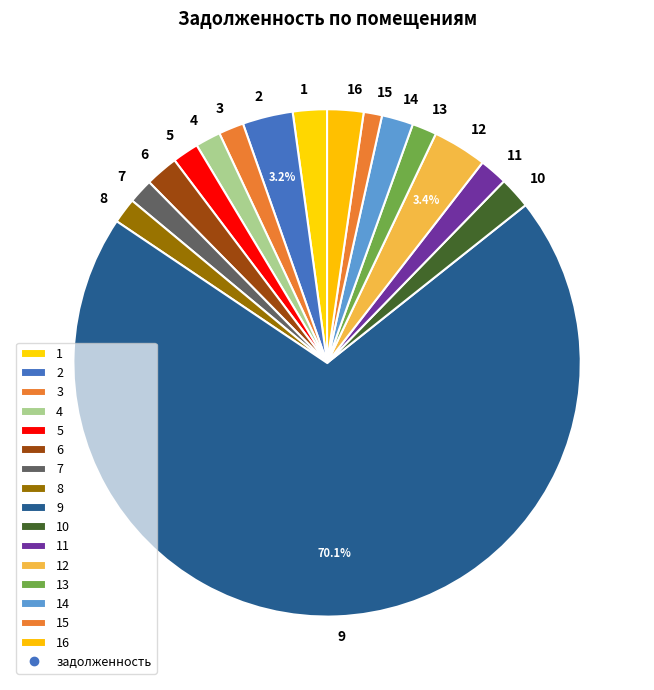

What is the ratio of the value at 1 to the value at 13?

1.4